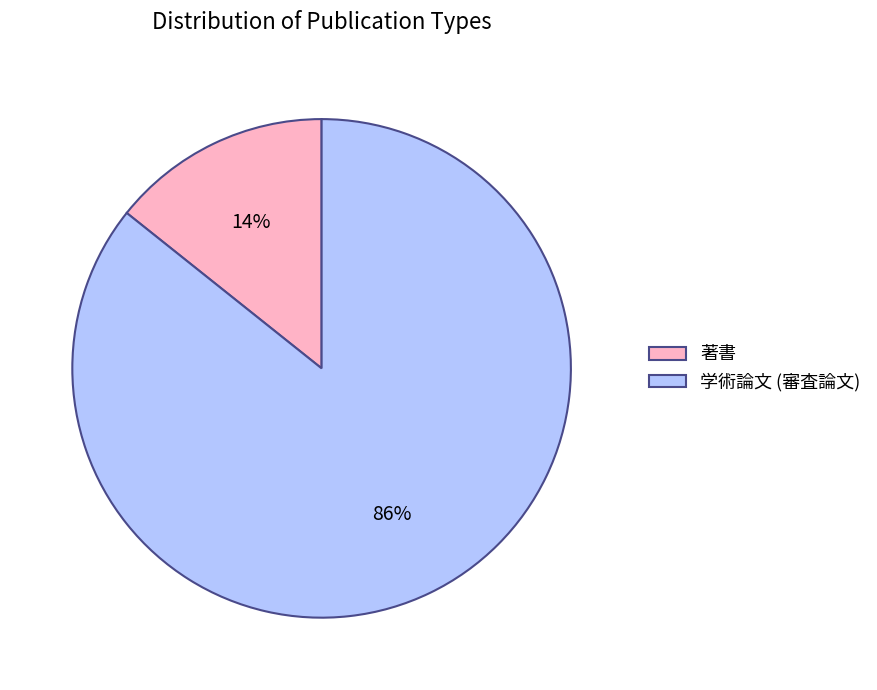

Rank the categories by value from highest to lowest.

学術論文 (審査論文), 著書